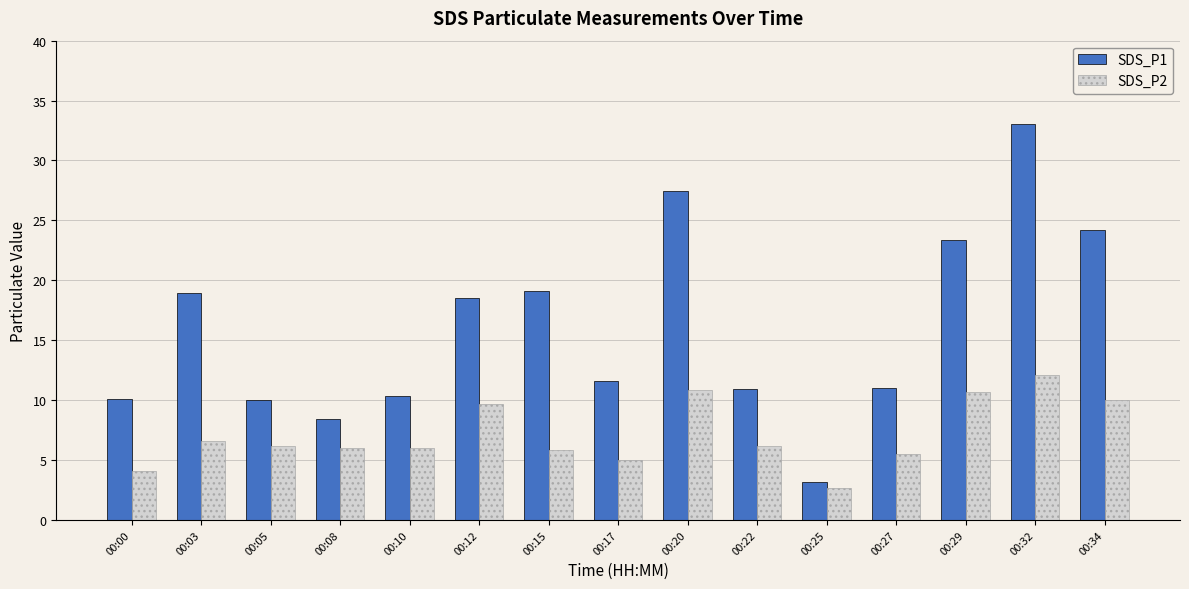

Where is SDS_P1 nearest to the value 18?

00:12